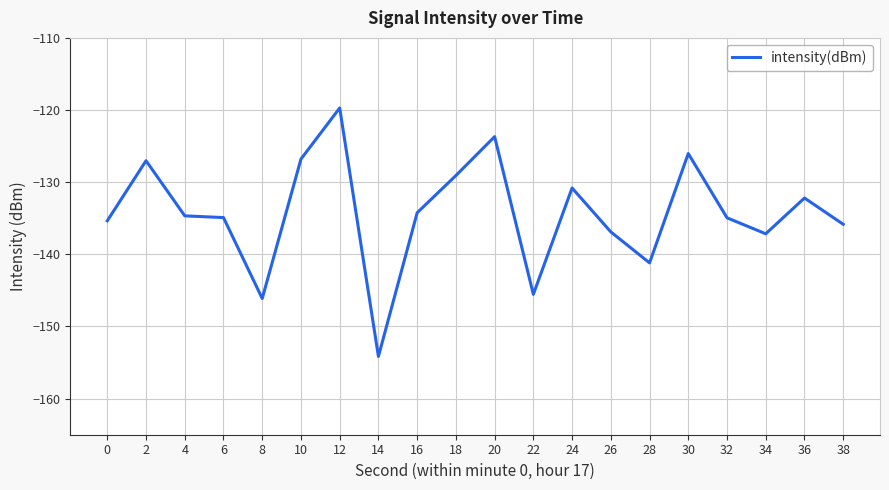

Between 36 and 32, which is larger?

36